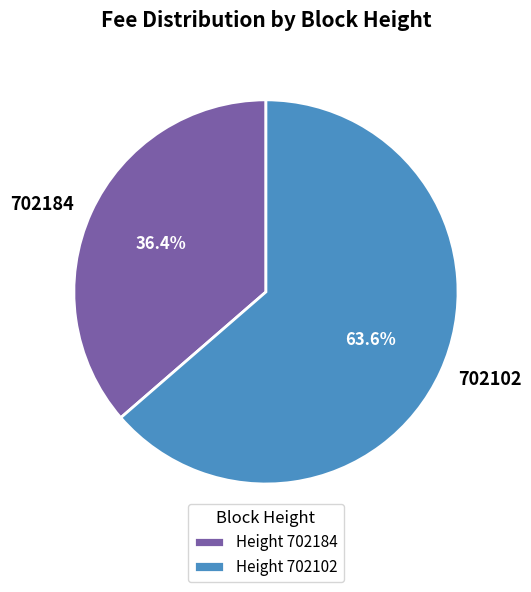

Rank the categories by value from lowest to highest.

Height 702184, Height 702102